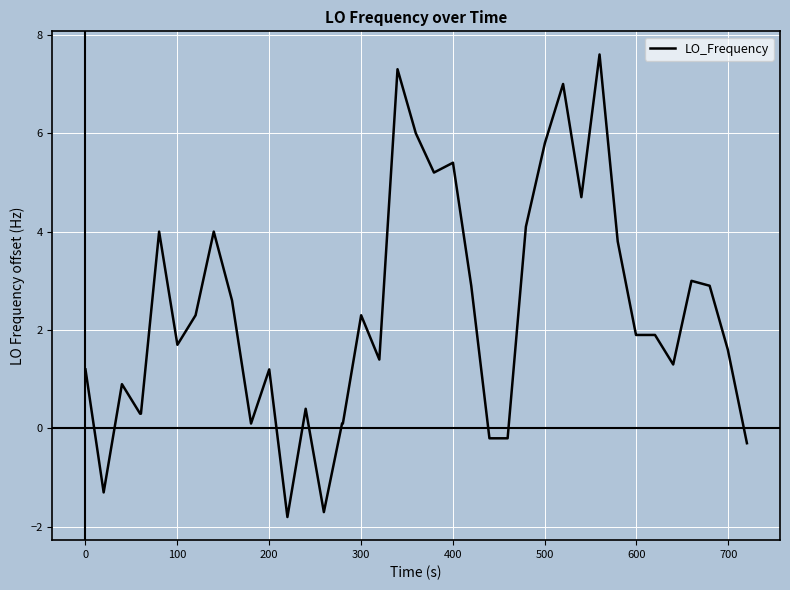

What is the greatest value displayed?

7.6